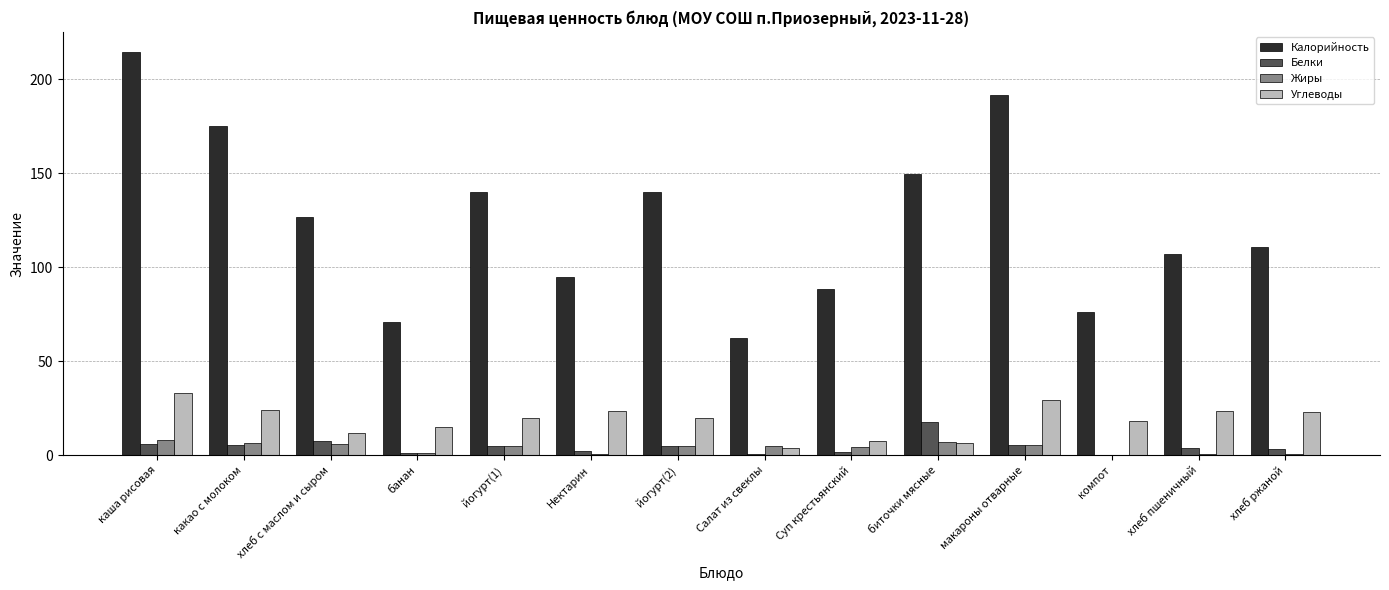

Is it true that Калорийность equals 74.2 at хлеб пшеничный?

False